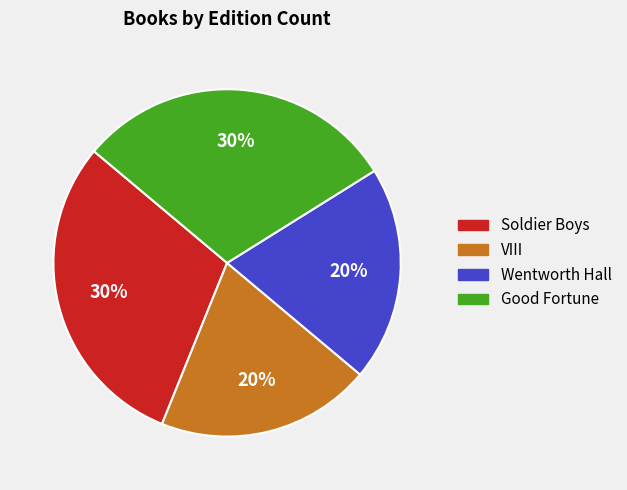

To the nearest percent, what percentage of the pie is VIII?

20%